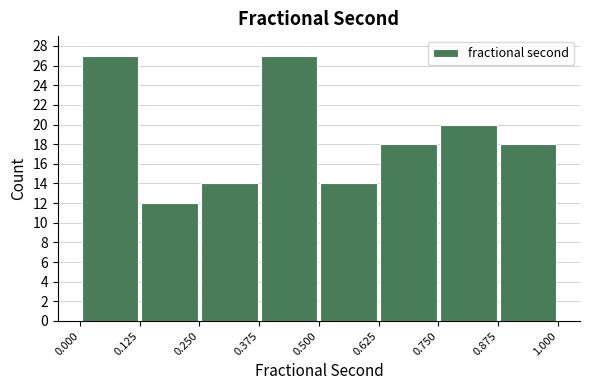

Reading left to right, list every bar in this chart as the range it spans on the x-axis followed by its height. The values are not printed on the chart, so give them approximately, as read against the axis.

0.000 to 0.125: 27
0.125 to 0.250: 12
0.250 to 0.375: 14
0.375 to 0.500: 27
0.500 to 0.625: 14
0.625 to 0.750: 18
0.750 to 0.875: 20
0.875 to 1.000: 18